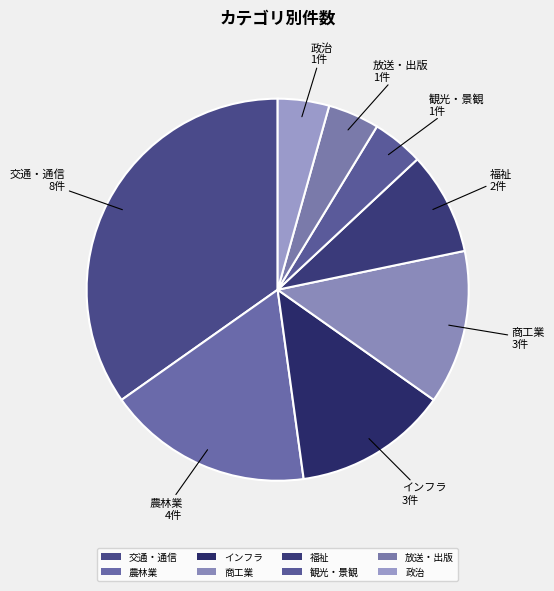

Is 農林業 the majority of the pie?

No